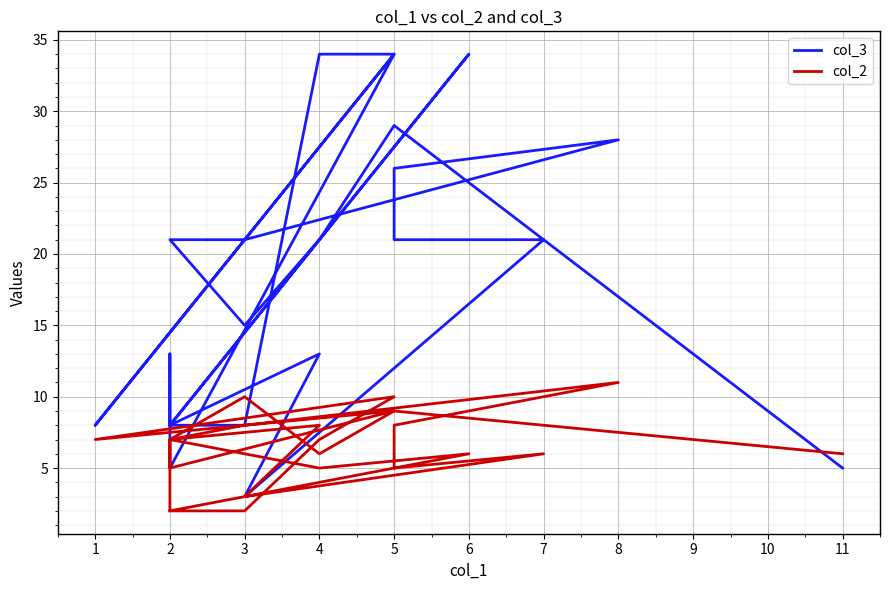

Where do col_3 and col_2 first cross each other?

11 and 5